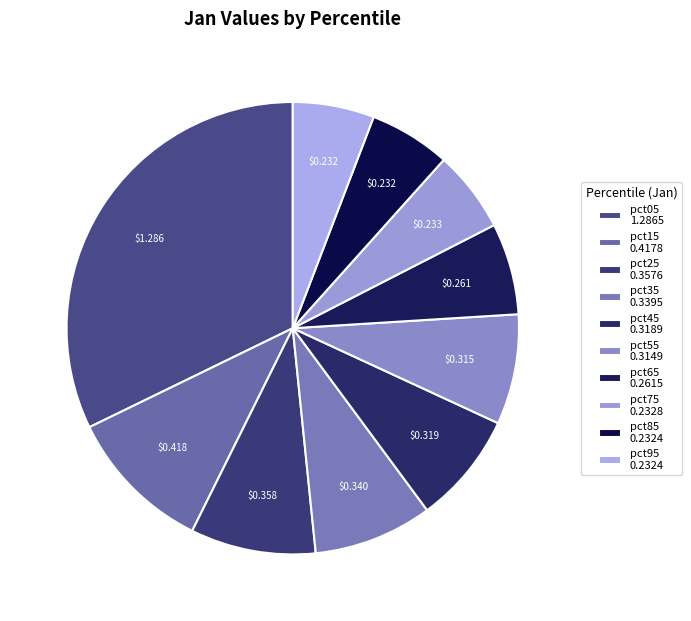

Count the number of slices in the pie.

10